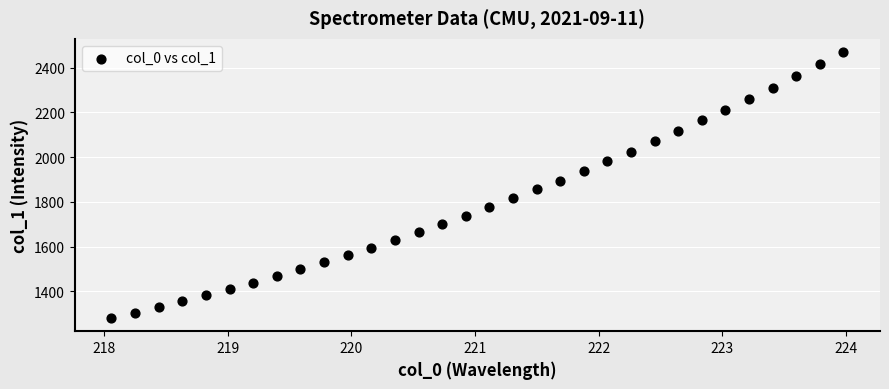

What is the range of X values (max minus min)?

5.9